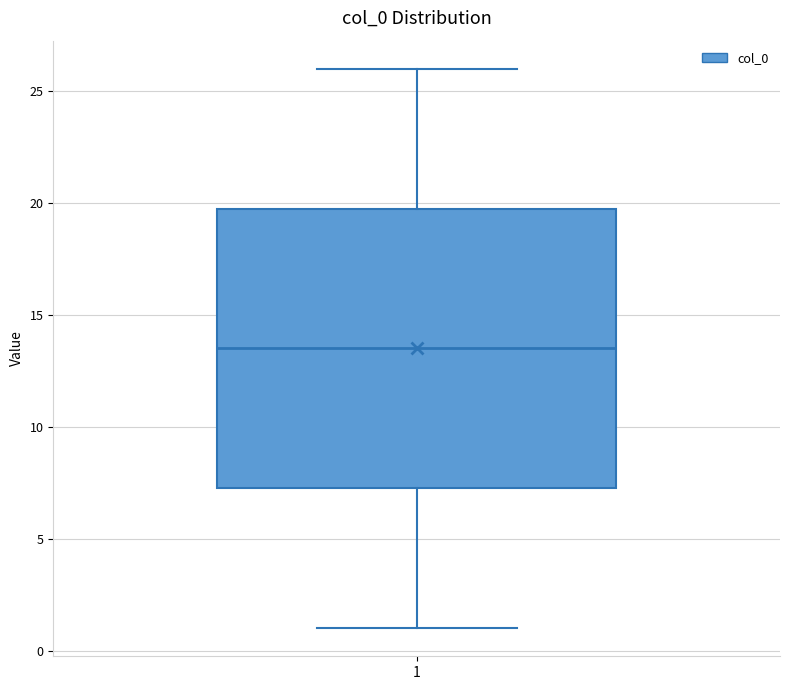

Transcribe this box plot: give where the median line is, the range the box spans, and where the two whiskers end, as read against the y-axis. The values are not printed on the chart, so give them approximately, as read against the axis.

median 13.5, box 7.5 to 20.0, whiskers 1.0 to 26.0